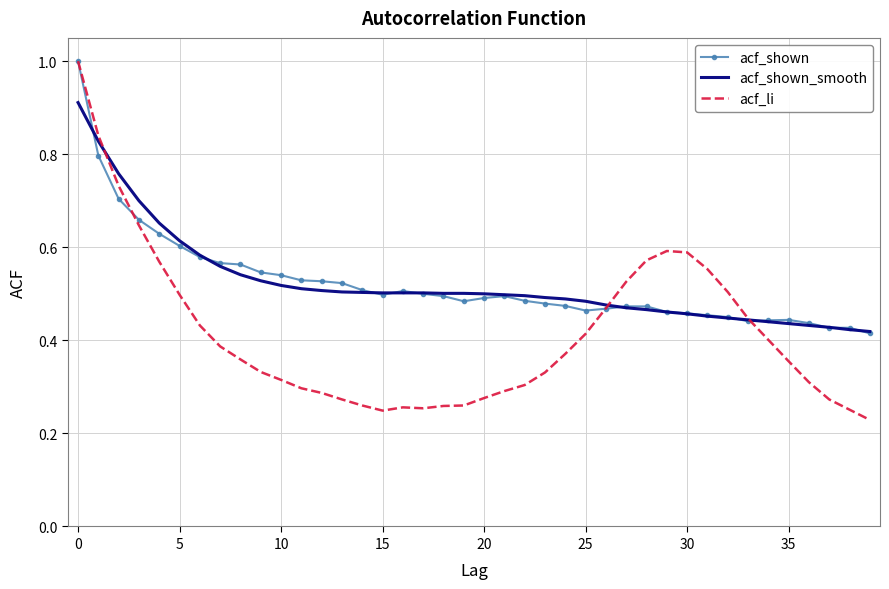

At how many categories does at least one series exceed 0?

40